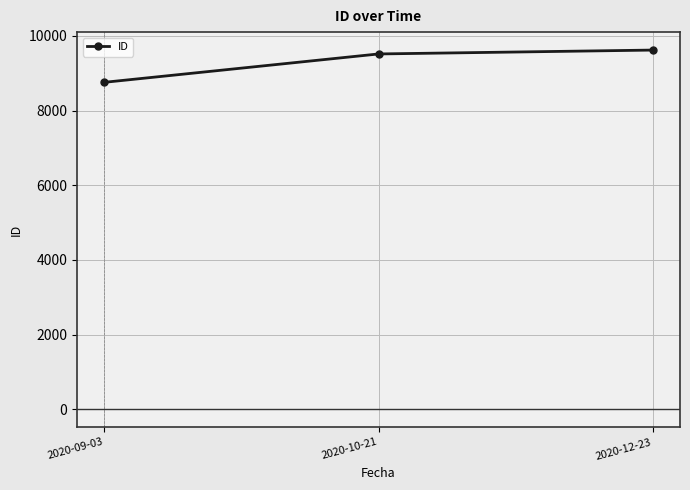

What is the value of the 2nd point from the left?

9514